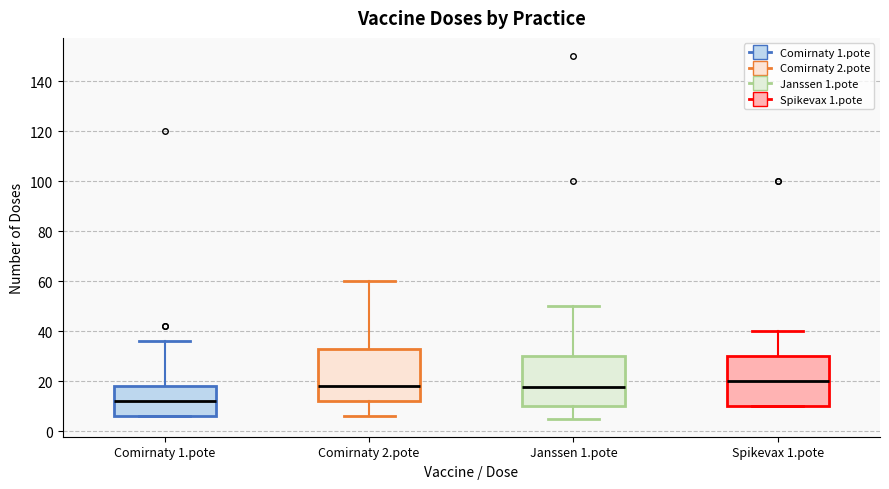

Where does the median line of the box for Spikevax 1.pote sit on the y-axis? The values are not printed on the chart, so give them approximately, as read against the axis.

20